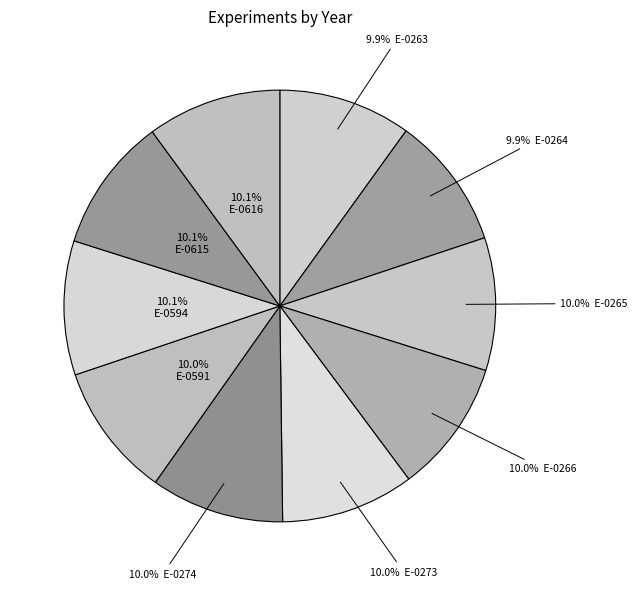

Rank the categories by value from lowest to highest.

E-0263, E-0264, E-0265, E-0266, E-0273, E-0274, E-0591, E-0594, E-0615, E-0616